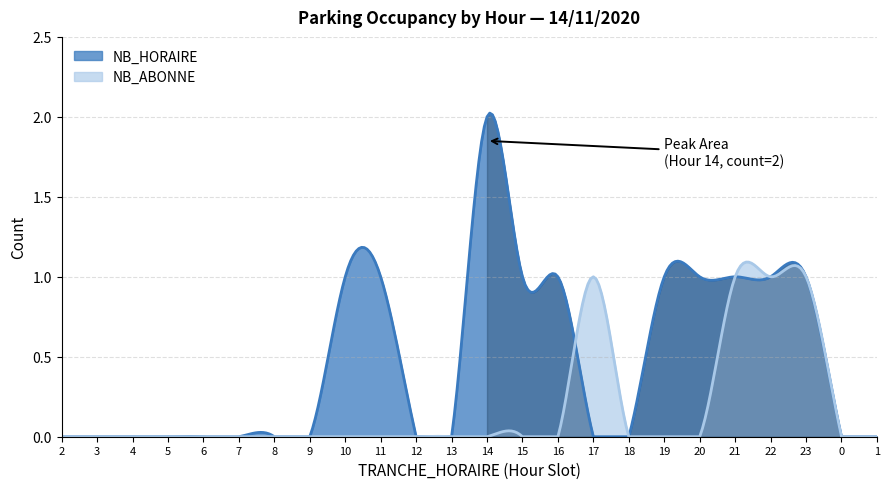

At which label is NB_HORAIRE closest to 1?

10